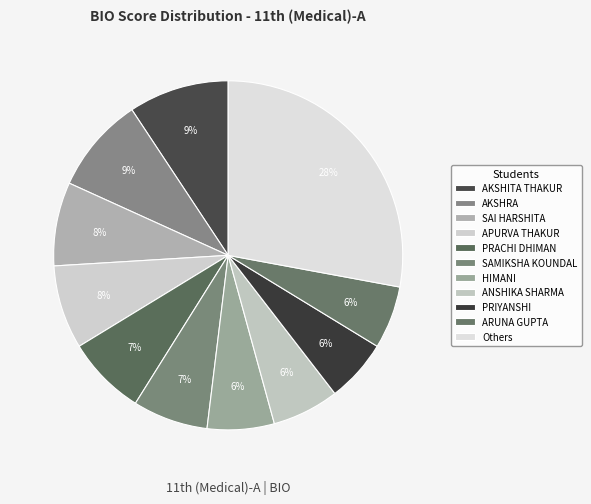

To the nearest percent, what percentage of the pie is HIMANI?

6%